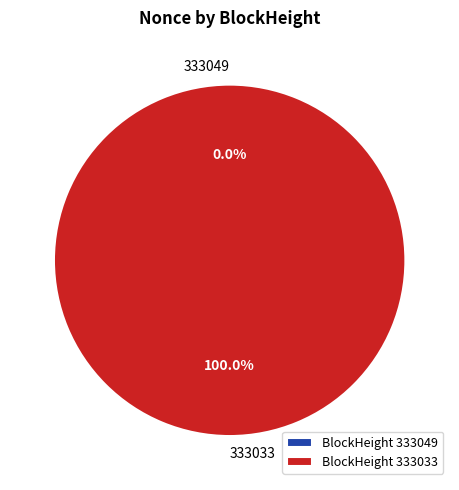

Is it true that 333033 is 100% of the pie?

True